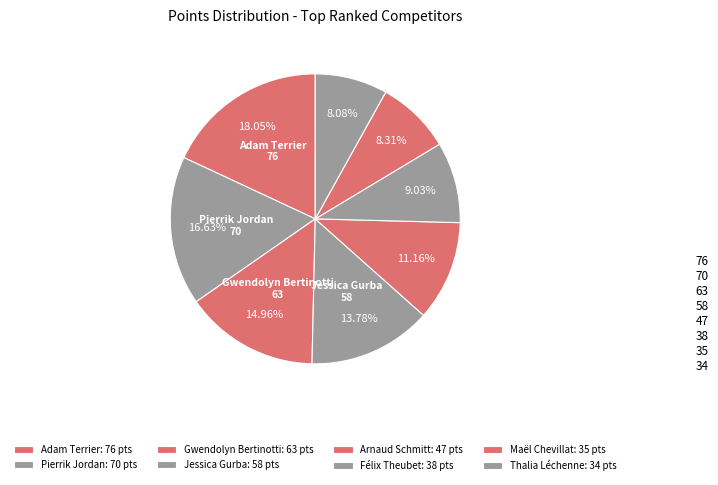

How many slices are in this pie chart?

8